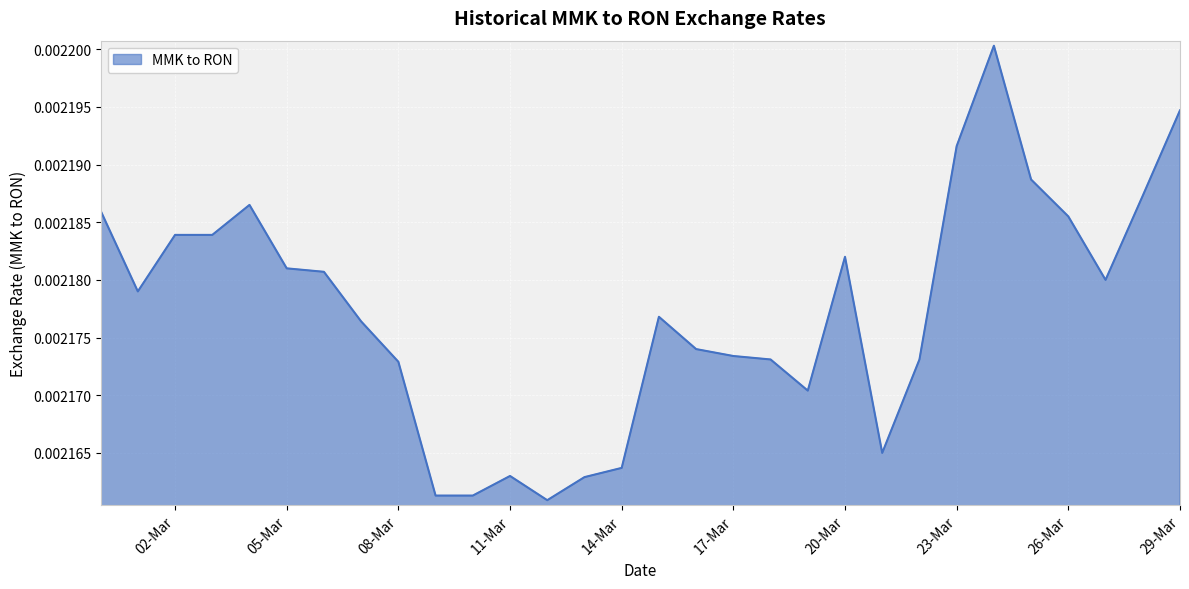

How many lines are shown in the chart?

1